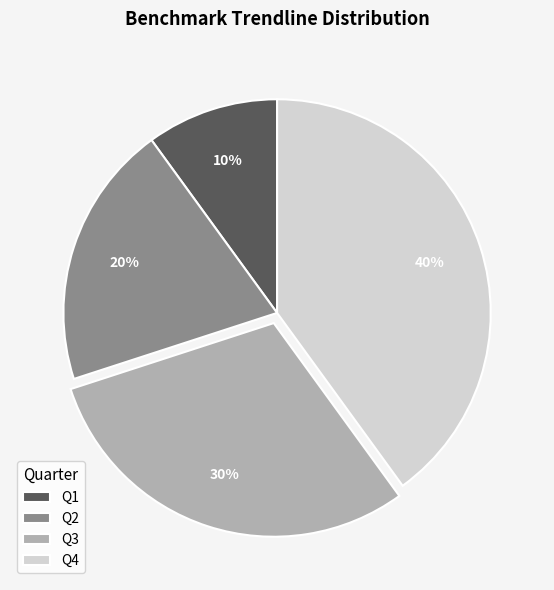

Do Q4 and Q3 together represent more than half of the pie?

Yes